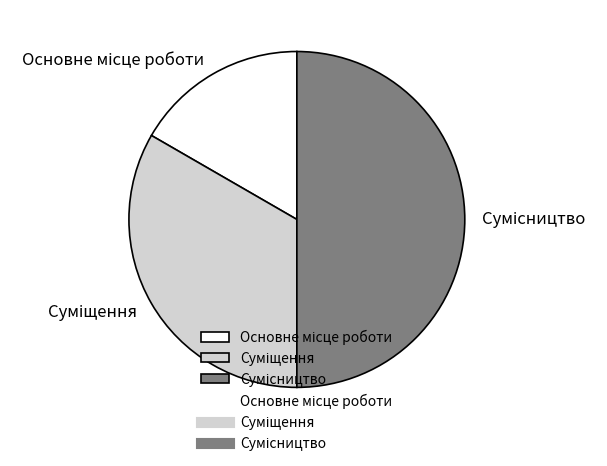

Which slice is the largest?

Сумісництво